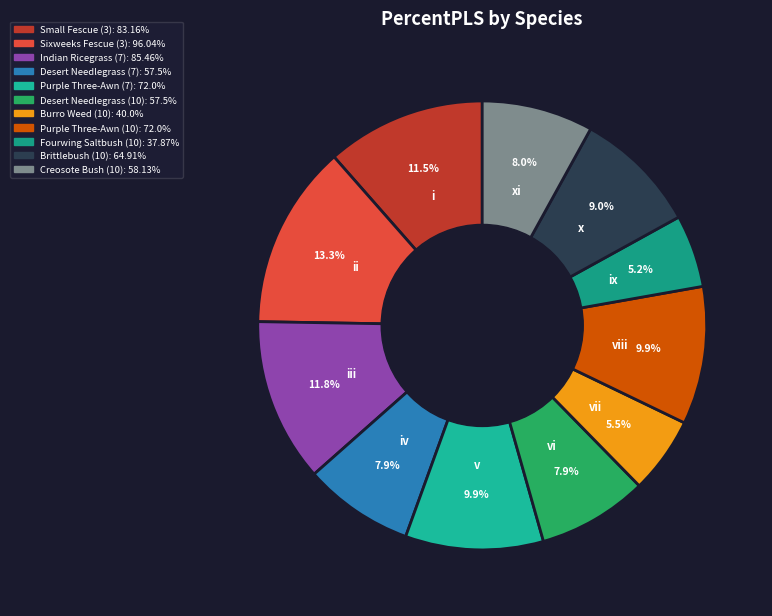

Rank the categories by value from highest to lowest.

Sixweeks Fescue (3), Indian Ricegrass (7), Small Fescue (3), Purple Three-Awn (7), Purple Three-Awn (10), Brittlebush (10), Creosote Bush (10), Desert Needlegrass (7), Desert Needlegrass (10), Burro Weed (10), Fourwing Saltbush (10)